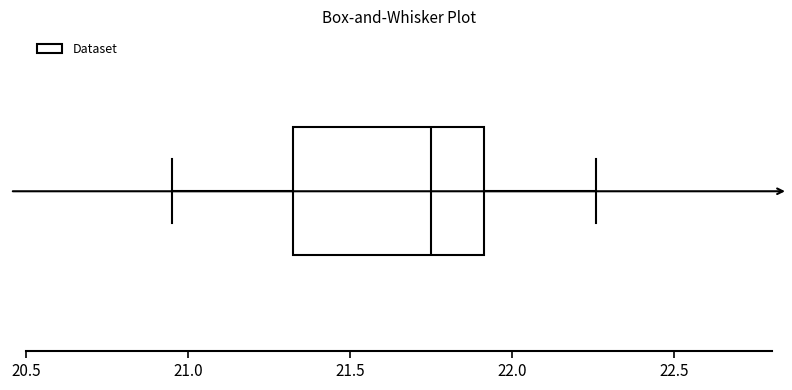

Where does the median line of the box sit on the x-axis? The values are not printed on the chart, so give them approximately, as read against the axis.

21.75